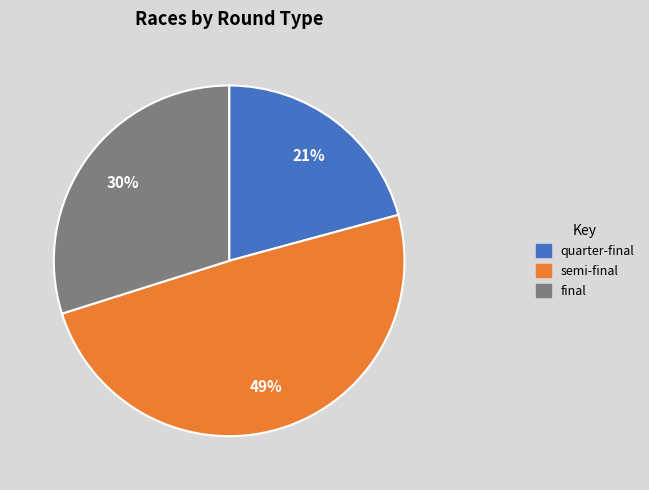

How many slices are in this pie chart?

3